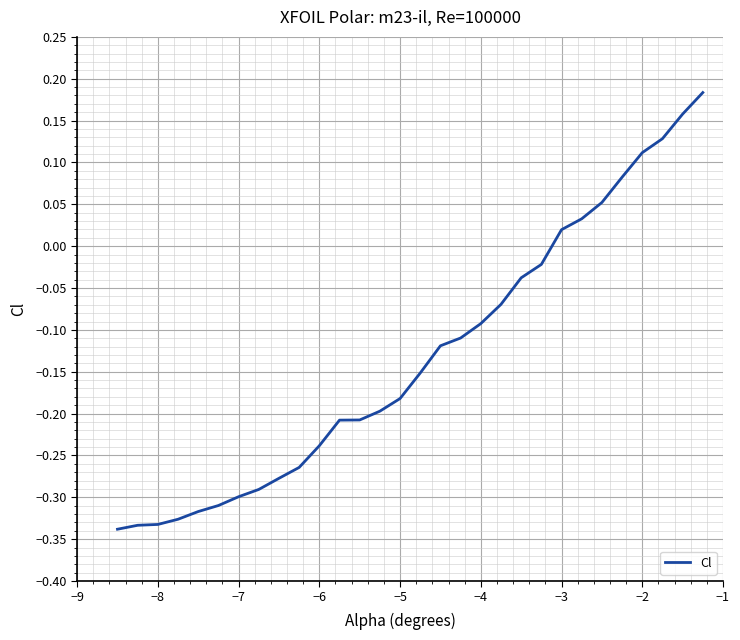

Count the number of data series in this chart.

1